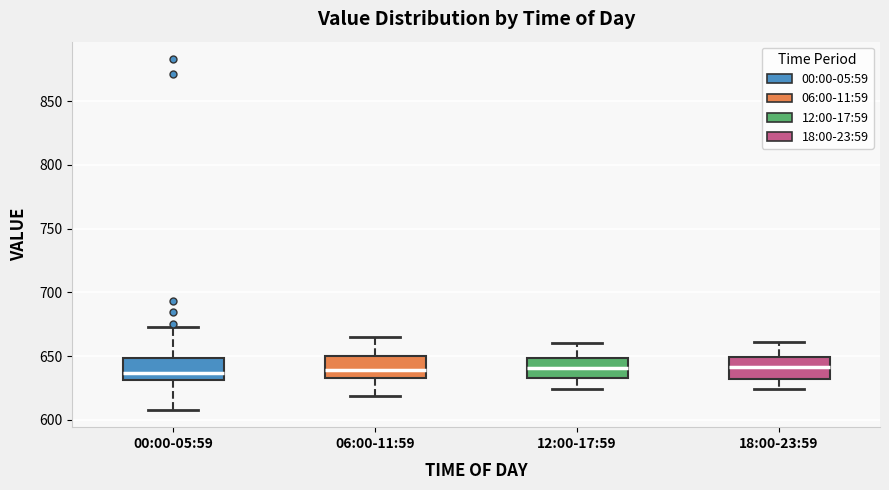

Reading left to right, transcribe this box plot: for each box, give where its median line is, the range the box spans, and where its two whiskers end, as read against the y-axis. The values are not printed on the chart, so give them approximately, as read against the axis.

00:00-05:59: median 635, box 630 to 650, whiskers 610 to 675
06:00-11:59: median 640, box 635 to 650, whiskers 620 to 665
12:00-17:59: median 640, box 635 to 650, whiskers 625 to 660
18:00-23:59: median 640, box 630 to 650, whiskers 625 to 660